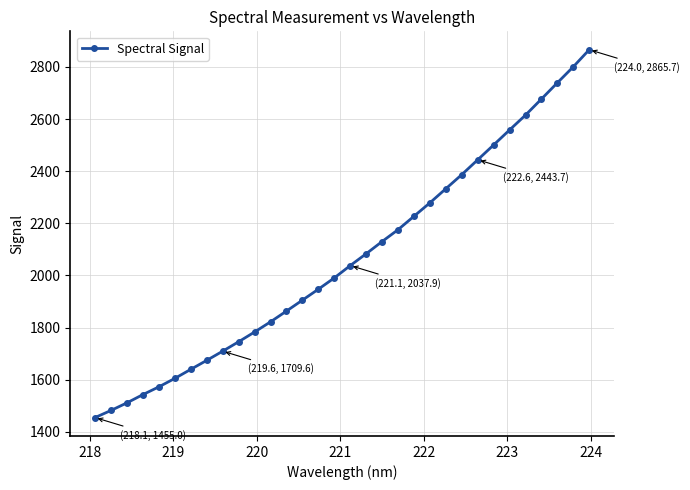

What is the value of the 22nd point from the left?

2278.7